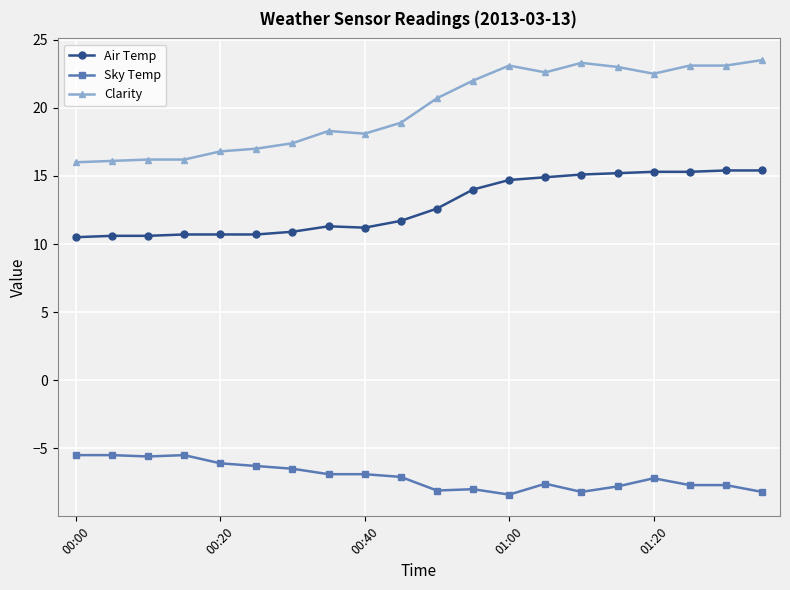

Which series has the largest range (max minus min)?

Clarity